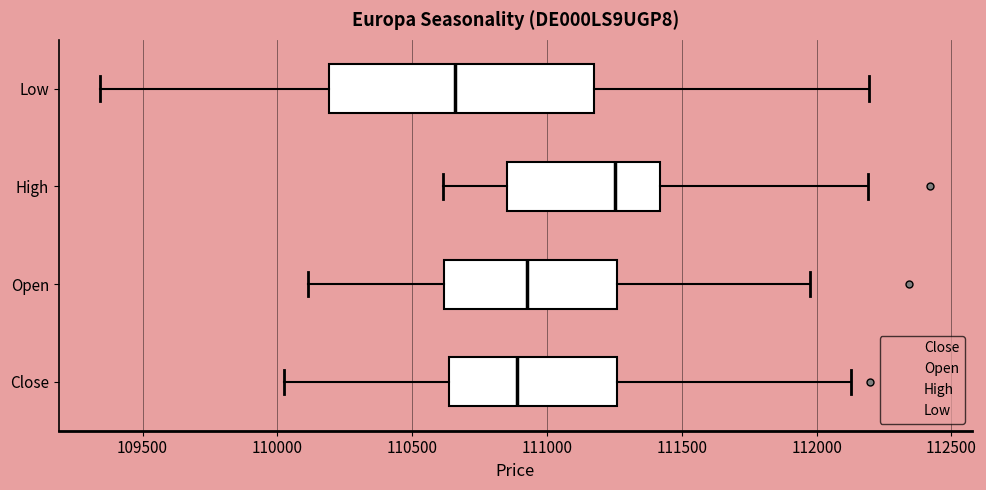

Where does the left whisker of the box for High end on the x-axis? The values are not printed on the chart, so give them approximately, as read against the axis.

110600